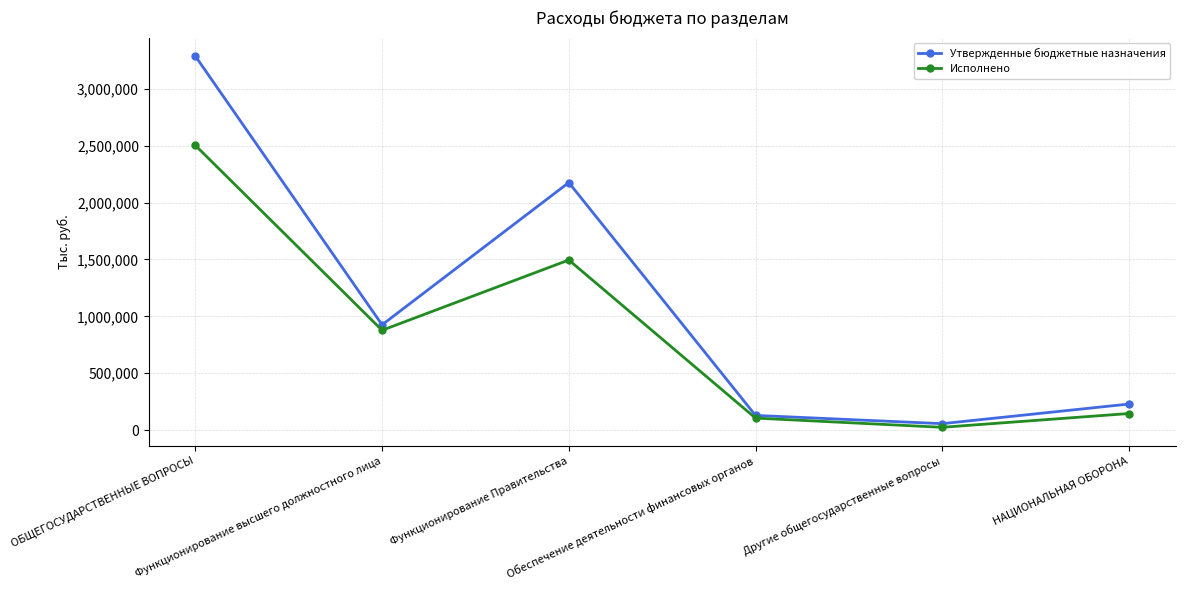

The value of Утвержденные бюджетные назначения at Функционирование Правительства is 2176254.0. True or false?

True